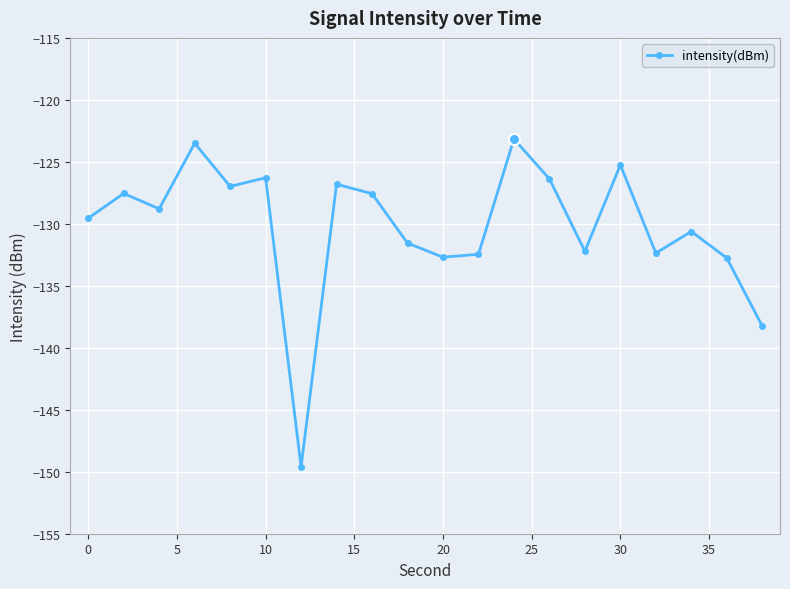

What is the smallest value displayed?

-149.6